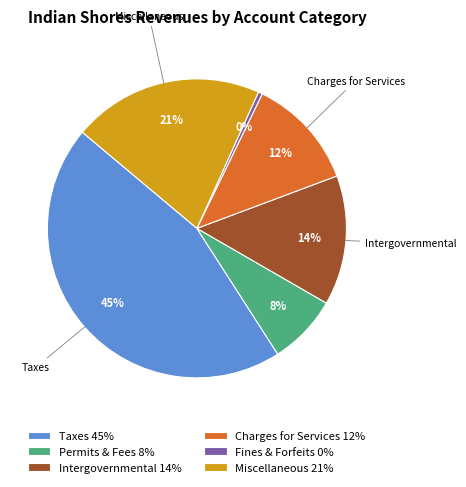

The Intergovernmental 14% slice represents 29% of the pie. True or false?

False